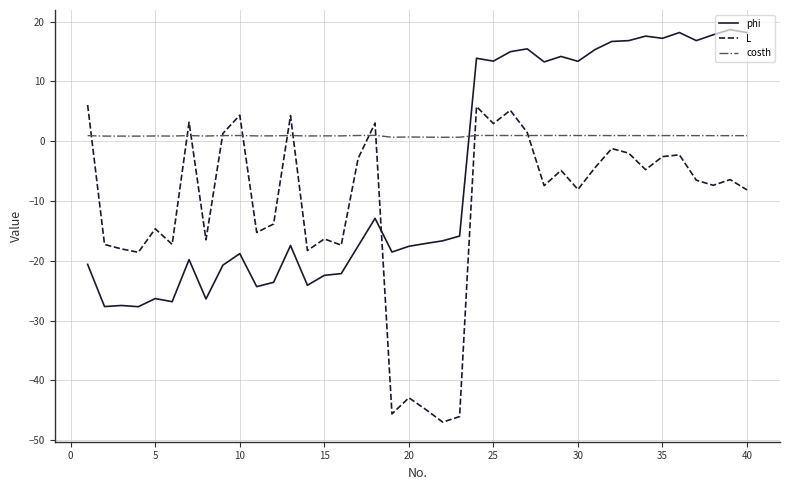

What is the difference between the maximum and minimum values in the costh series?

0.3